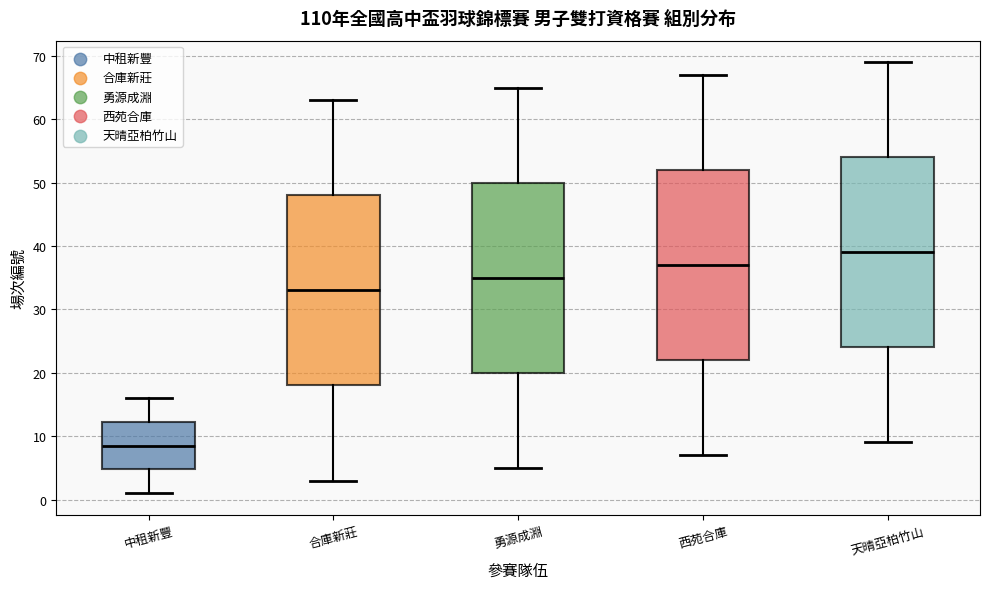

Which box's median line is the highest?

天晴亞柏竹山